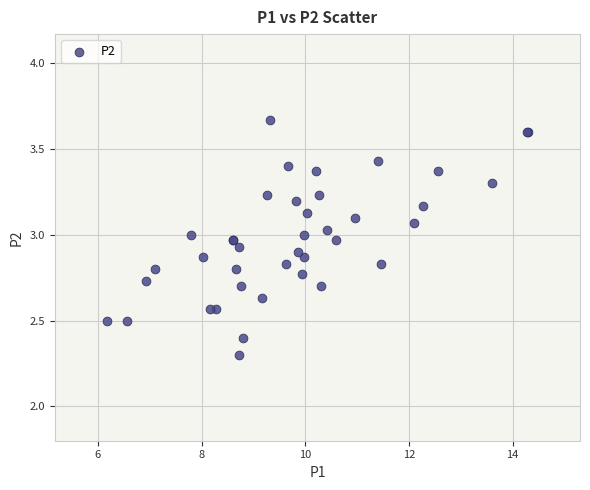

What Y value in the scatter plot is closest to 2?

2.3